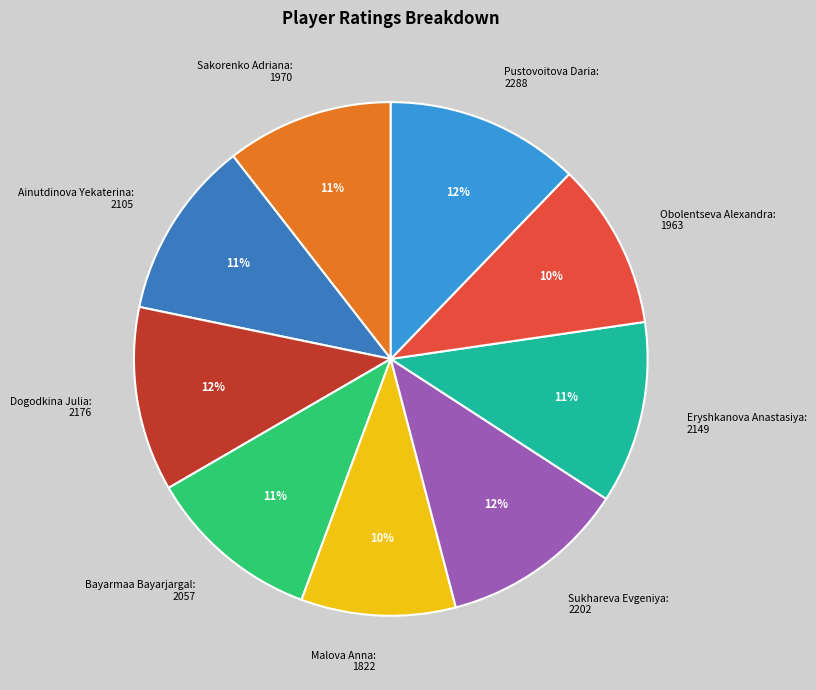

To the nearest percent, what is the difference between the largest and smallest slice percentages?

2%